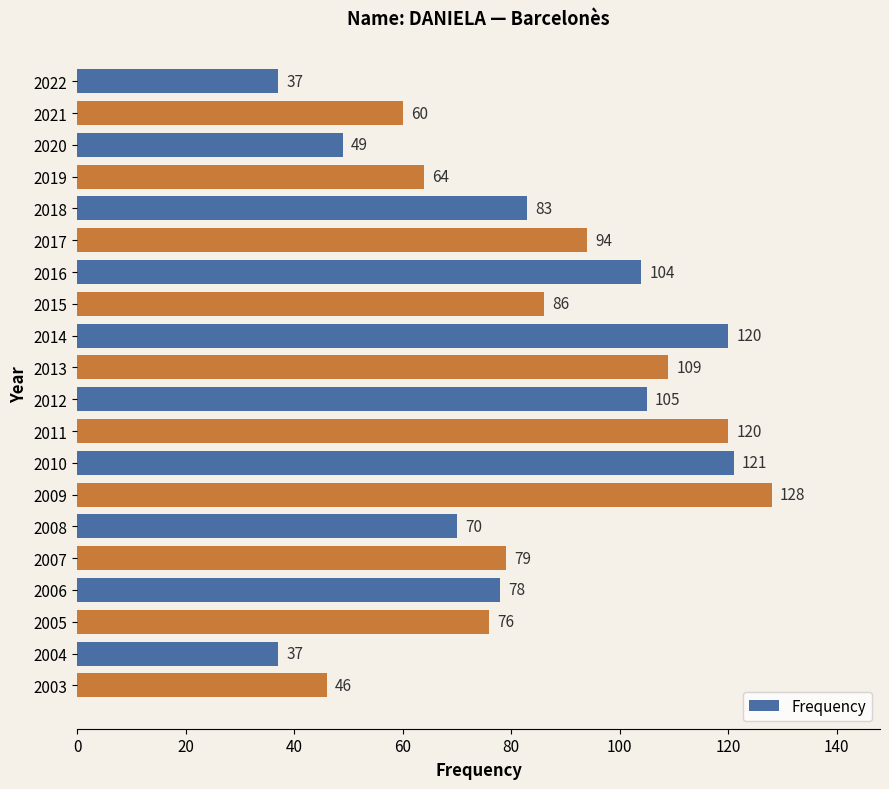

What is the value of the 1st bar from the top?

37